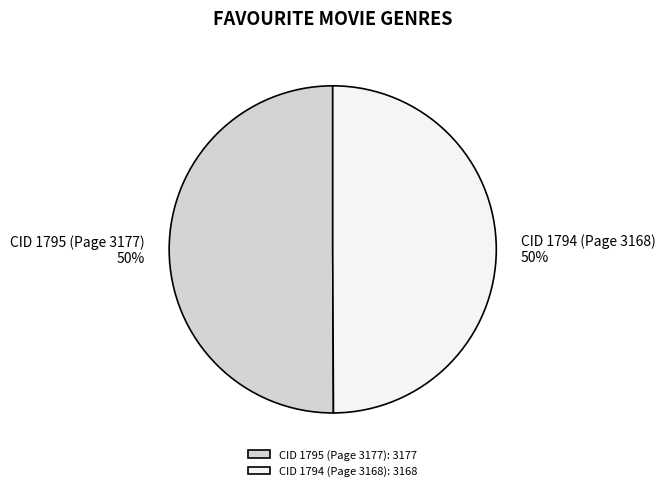

Do CID 1794 (Page 3168) and CID 1795 (Page 3177) together represent more than half of the pie?

Yes